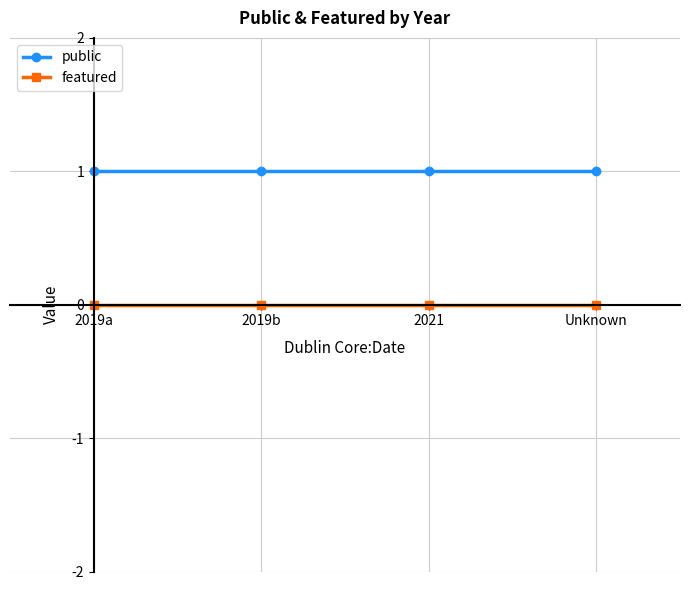

What is the label of the 3rd point from the left?

2021